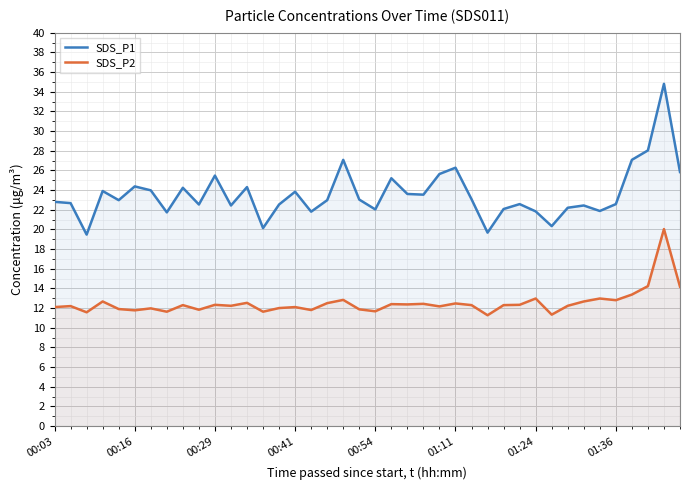

Which series has the largest range (max minus min)?

SDS_P1